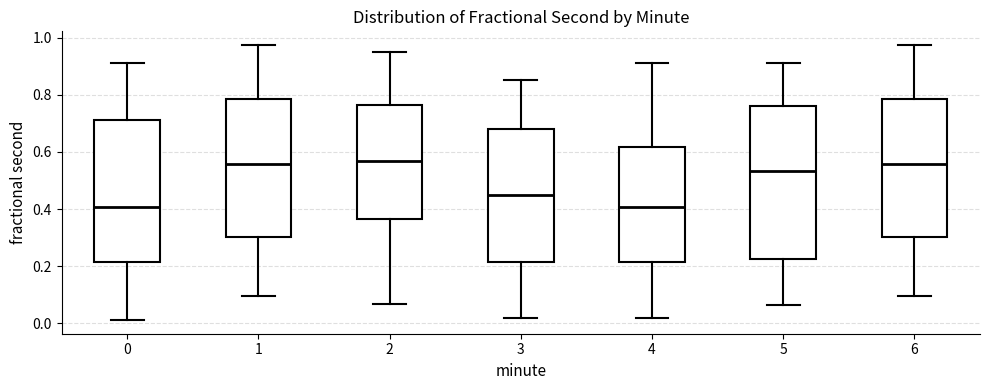

Which box is the tallest, from its lower edge to its upper edge?

5